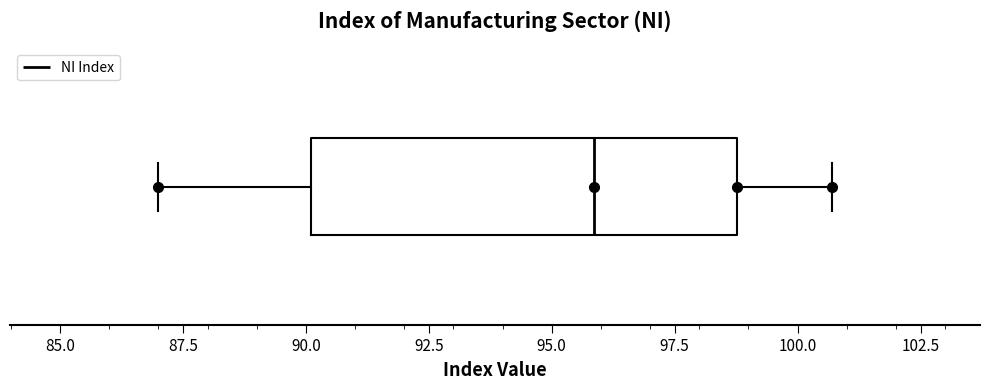

Transcribe this box plot: give where the median line is, the range the box spans, and where the two whiskers end, as read against the x-axis. The values are not printed on the chart, so give them approximately, as read against the axis.

median 96.0, box 90.0 to 99.0, whiskers 87.0 to 100.5